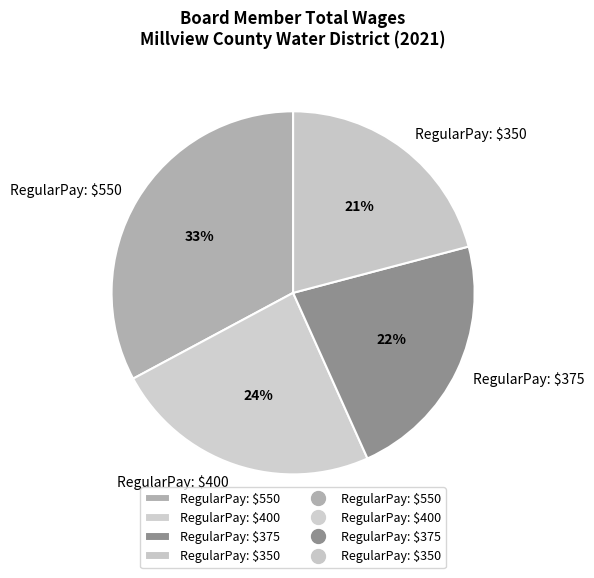

To the nearest percent, what is the difference between the largest and smallest slice percentages?

12%